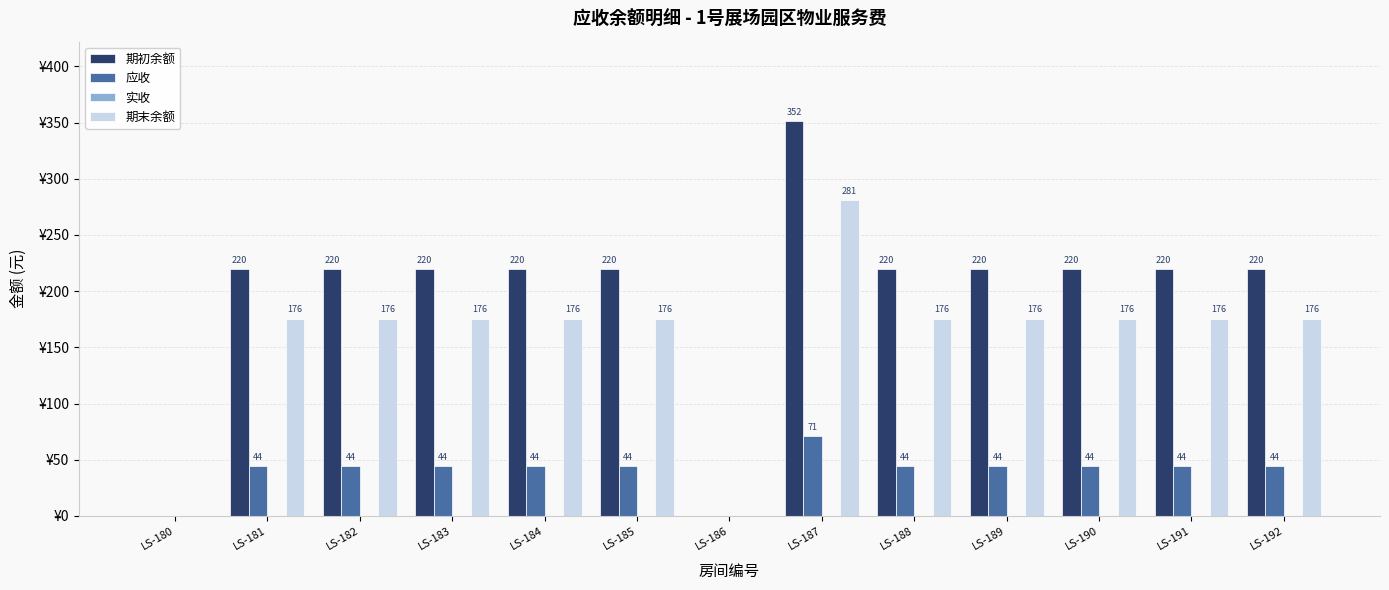

Where does the 期末余额 series first go above 175?

LS-181